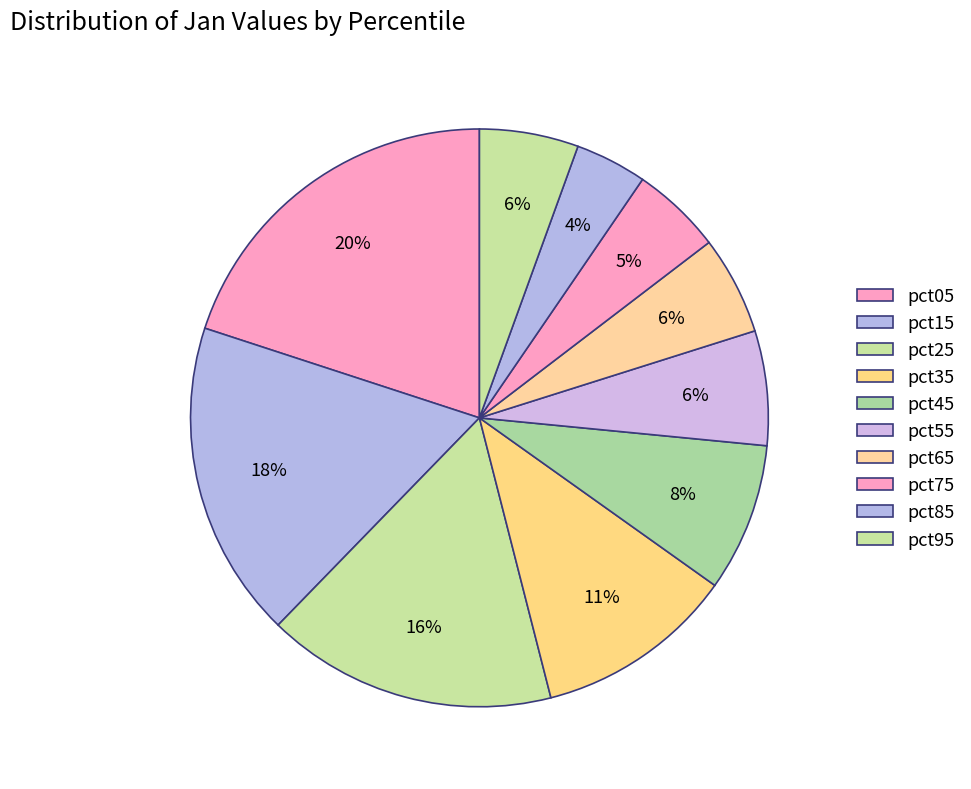

Which slice is the smallest?

pct85